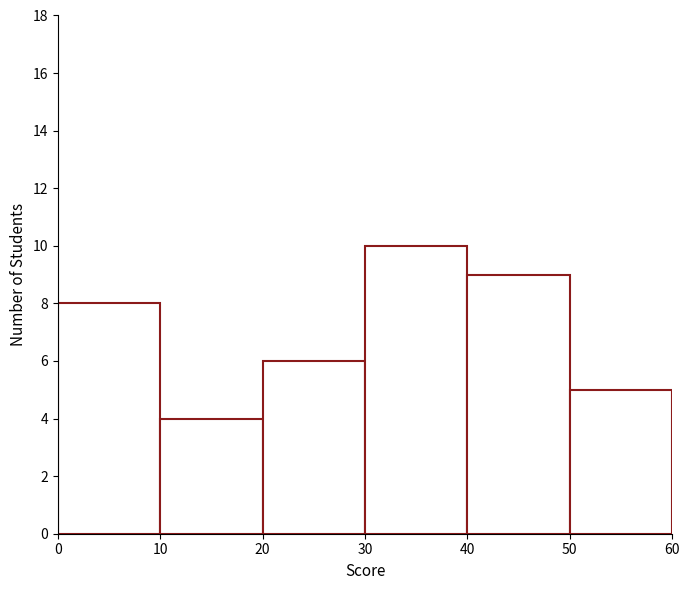

How tall is the bar that spans 40 to 50 on the x-axis? The values are not printed on the chart, so give them approximately, as read against the axis.

9